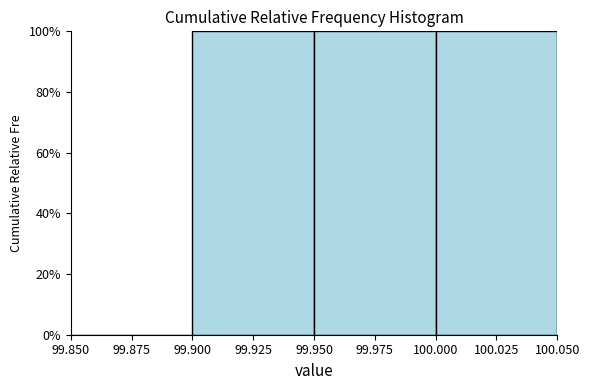

What is the height of the bar covering 100.000 to 100.050 on the x-axis? The values are not printed on the chart, so give them approximately, as read against the axis.

100